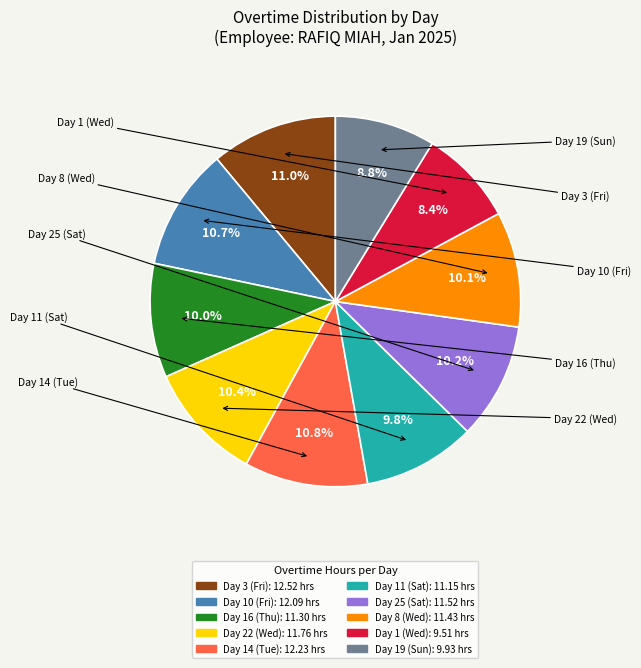

Does Day 1 (Wed) represent more than half of the total?

No